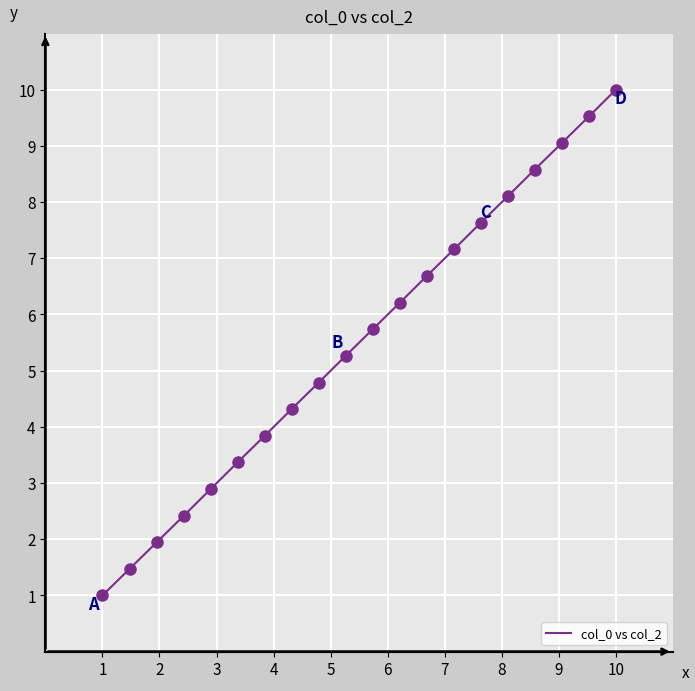

What is the smallest value displayed?

1.0